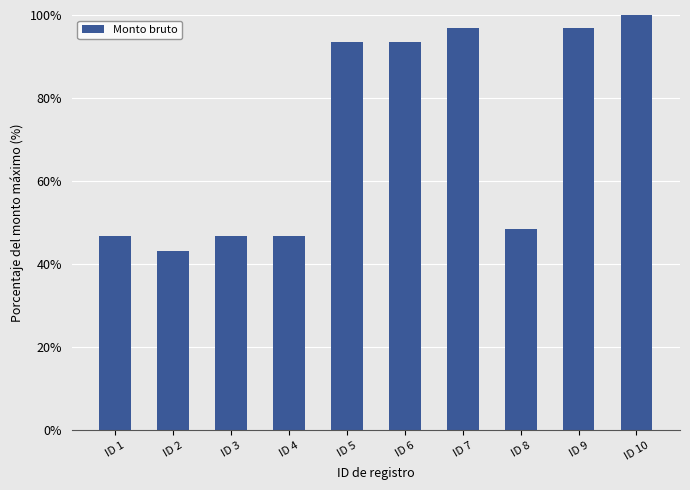

What is the difference between the maximum and minimum values?

0.6